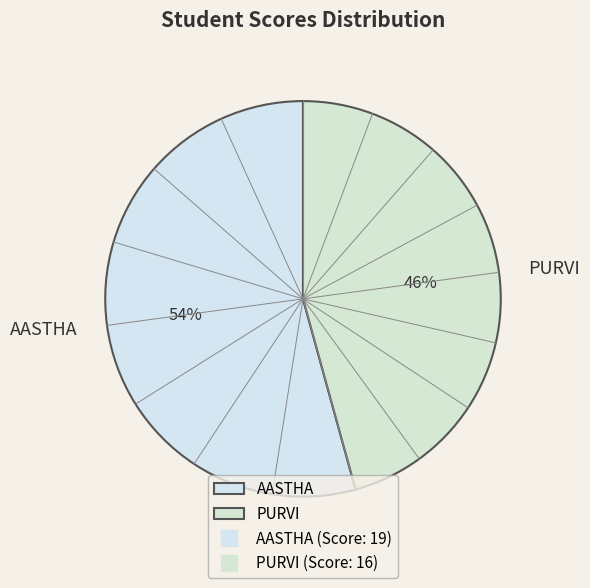

Does AASTHA represent more than half of the total?

Yes